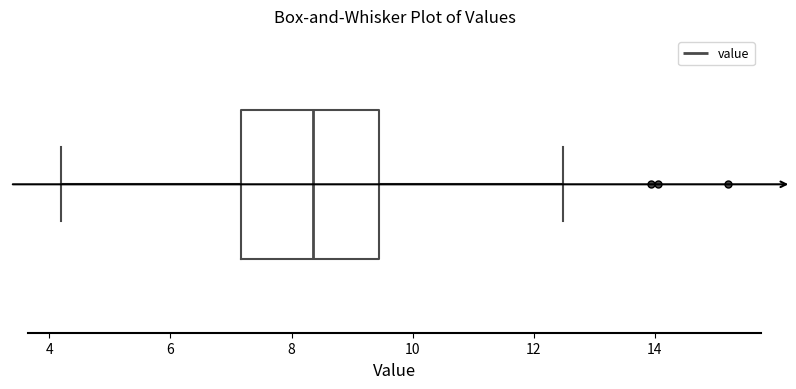

Read this box plot against the x-axis: the position of the median line, the range covered by the box, and the ends of both whiskers. The values are not printed on the chart, so give them approximately, as read against the axis.

median 8.4, box 7.2 to 9.4, whiskers 4.2 to 12.4